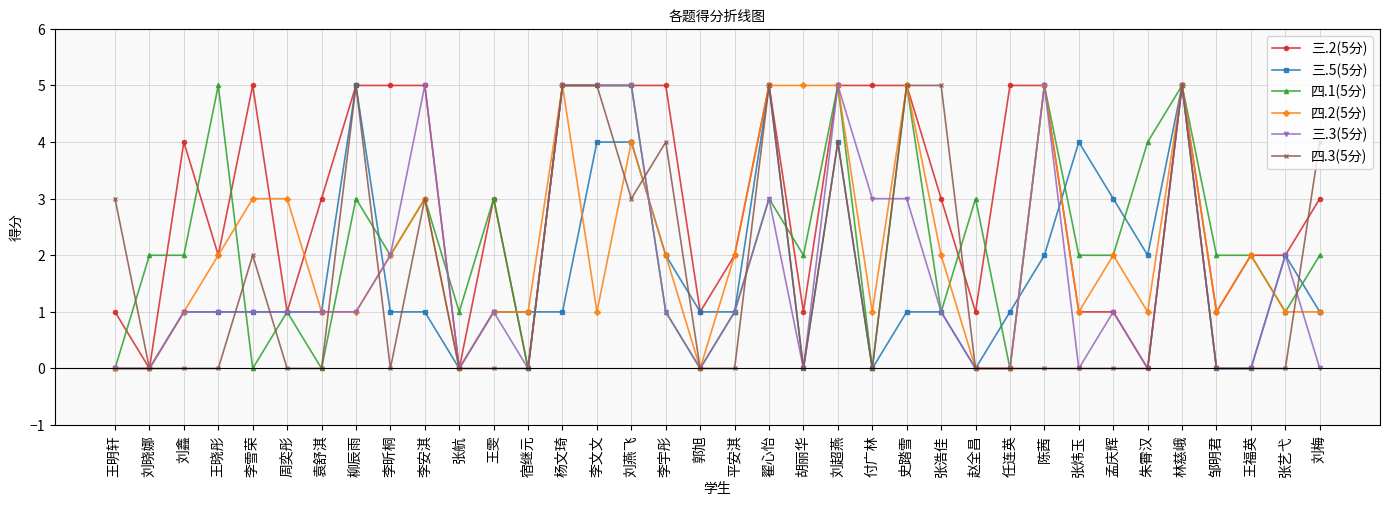

What is the difference between the maximum and second lowest values in the 三.5(5分) series?

5